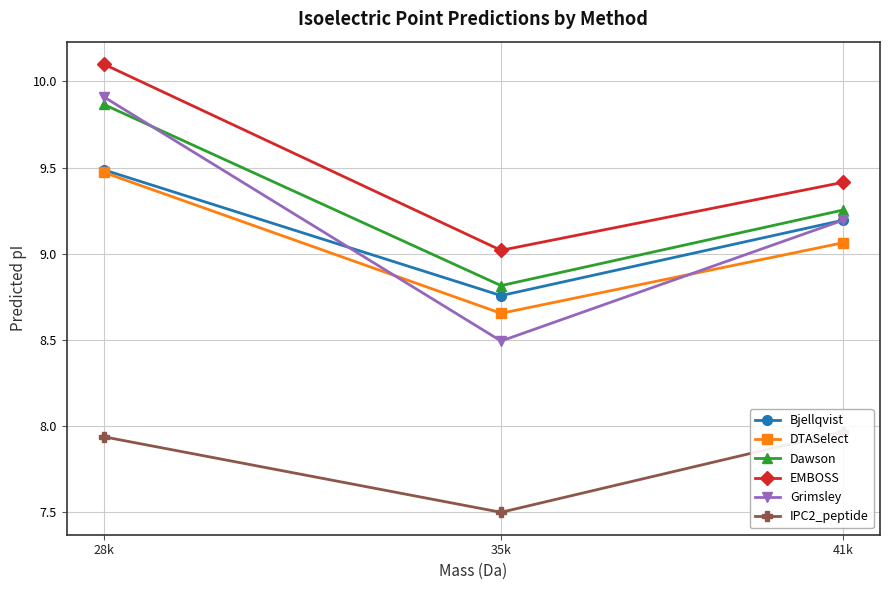

How many lines are shown in the chart?

6